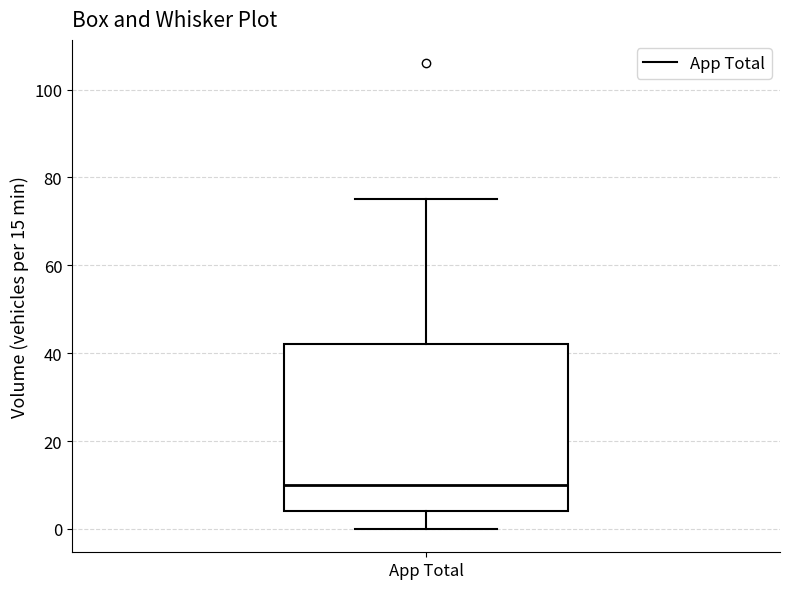

Transcribe this box plot: give where the median line is, the range the box spans, and where the two whiskers end, as read against the y-axis. The values are not printed on the chart, so give them approximately, as read against the axis.

median 10, box 4 to 42, whiskers 0 to 76